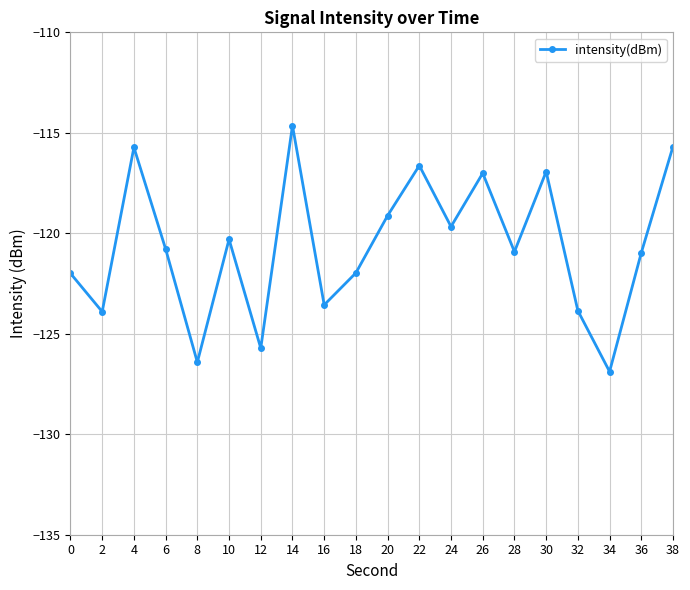

What is the difference between the values at 2 and 14?

9.3